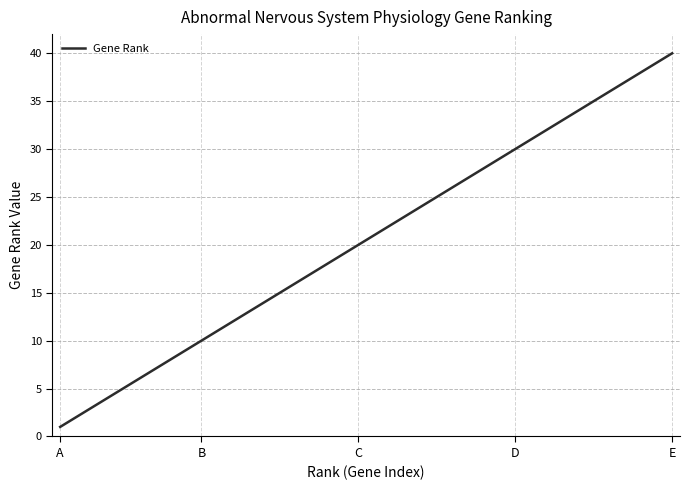

What is the difference between the maximum and minimum values?

39